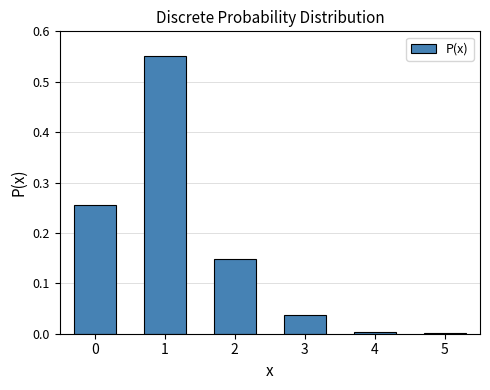

The value at 3 is 0.1. True or false?

False